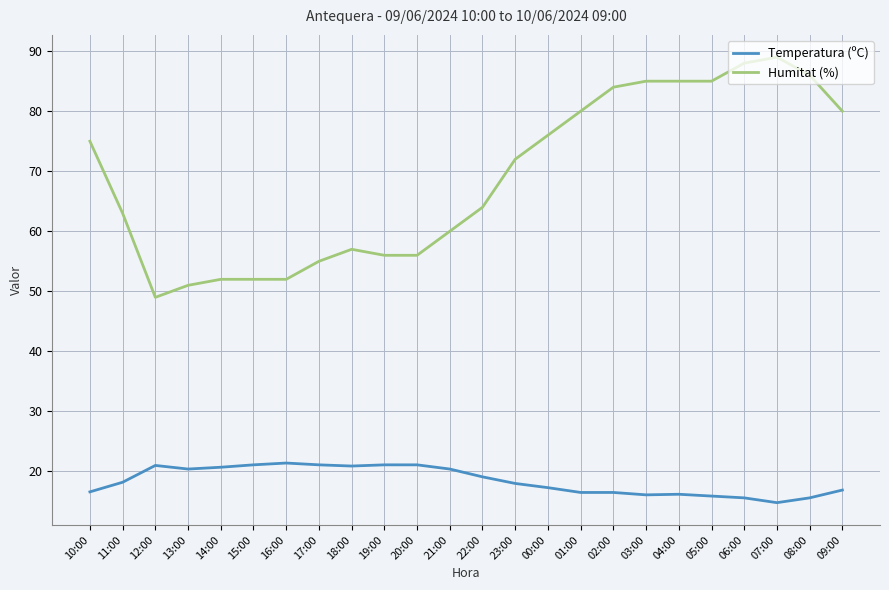

What position from the right is 04:00?

6